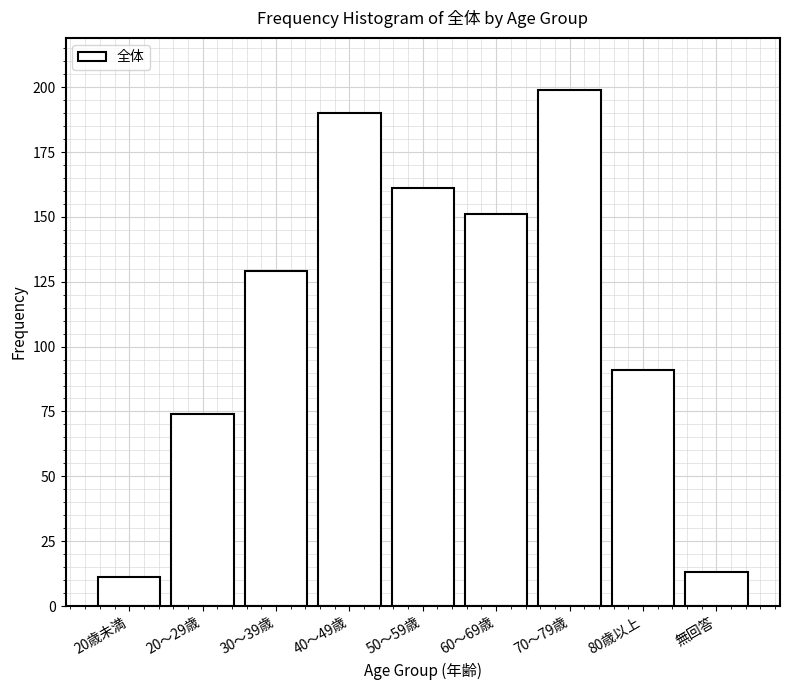

Reading left to right, list all the values displayed in this chart.

20歳未満=11	20～29歳=74	30～39歳=129	40～49歳=190	50～59歳=161	60～69歳=151	70～79歳=199	80歳以上=91	無回答=13